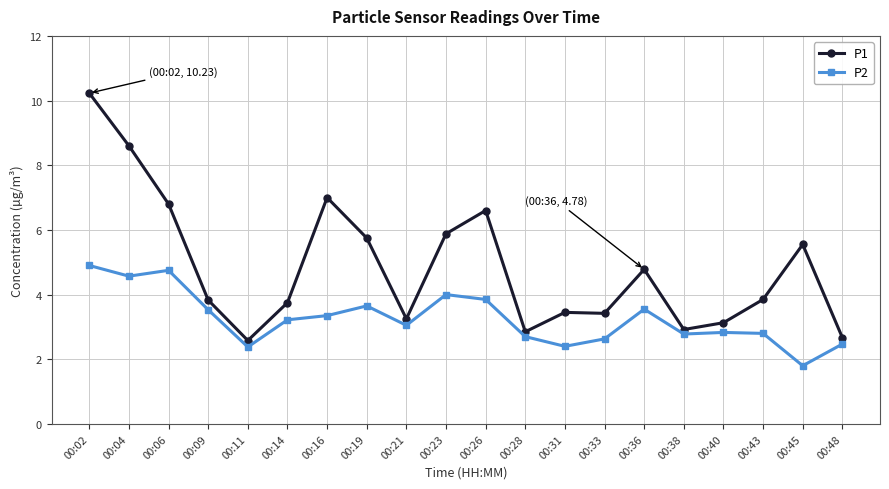

At which category is the sum across all series the highest?

00:02